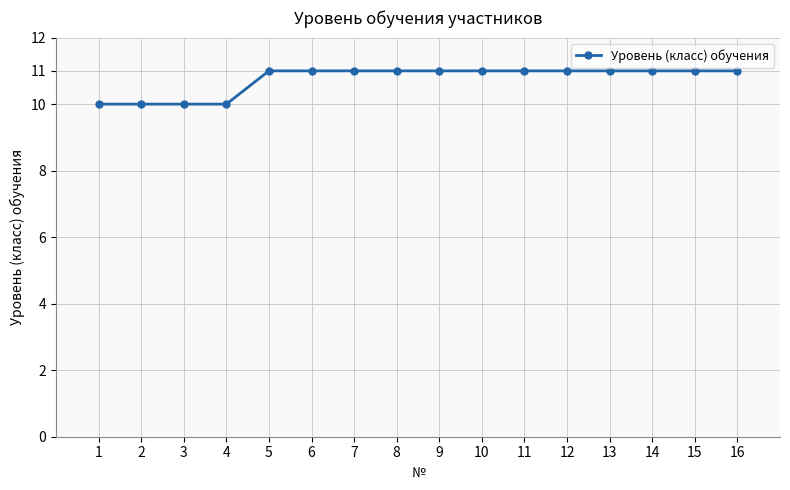

What is the ratio of the value at 13 to the value at 10?

1.0